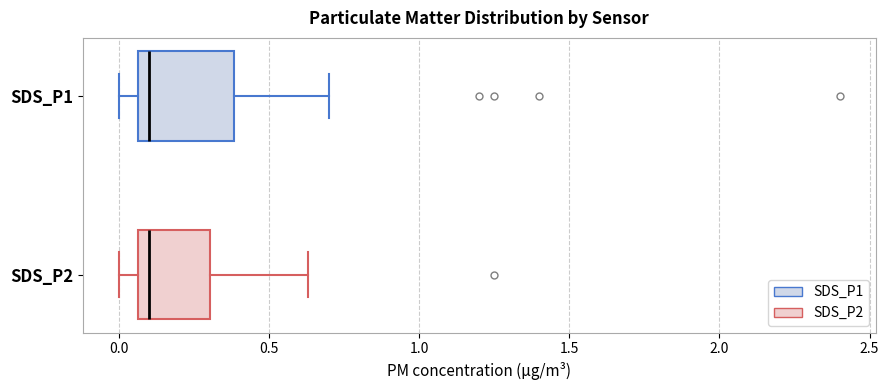

Which box is the widest, from its left edge to its right edge?

SDS_P1